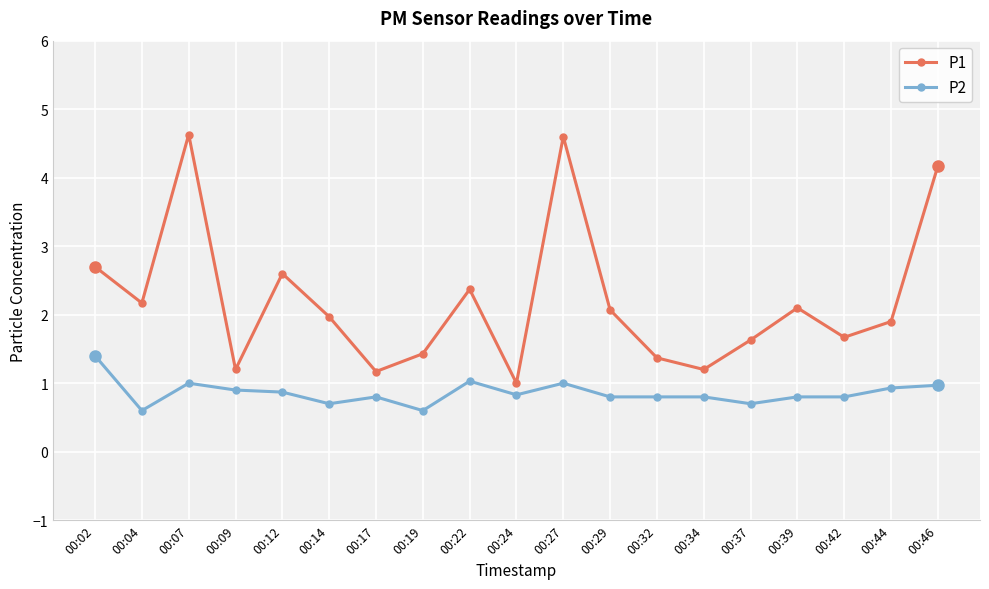

Reading left to right, extract all data points from this chart.

P1: 00:02=2.7	00:04=2.2	00:07=4.6	00:09=1.2	00:12=2.6	00:14=2.0	00:17=1.2	00:19=1.4	00:22=2.4	00:24=1.0	00:27=4.6	00:29=2.1	00:32=1.4	00:34=1.2	00:37=1.6	00:39=2.1	00:42=1.7	00:44=1.9	00:46=4.2
P2: 00:02=1.4	00:04=0.6	00:07=1.0	00:09=0.9	00:12=0.9	00:14=0.7	00:17=0.8	00:19=0.6	00:22=1.0	00:24=0.8	00:27=1.0	00:29=0.8	00:32=0.8	00:34=0.8	00:37=0.7	00:39=0.8	00:42=0.8	00:44=0.9	00:46=1.0